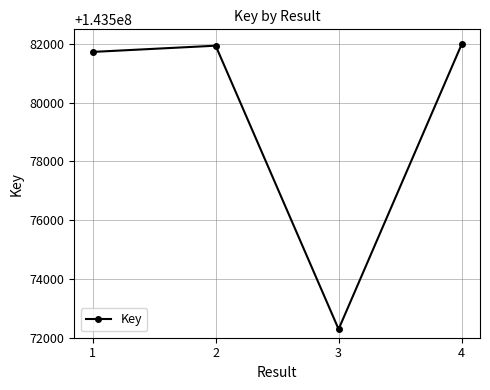

Between 4 and 3, which is larger?

4